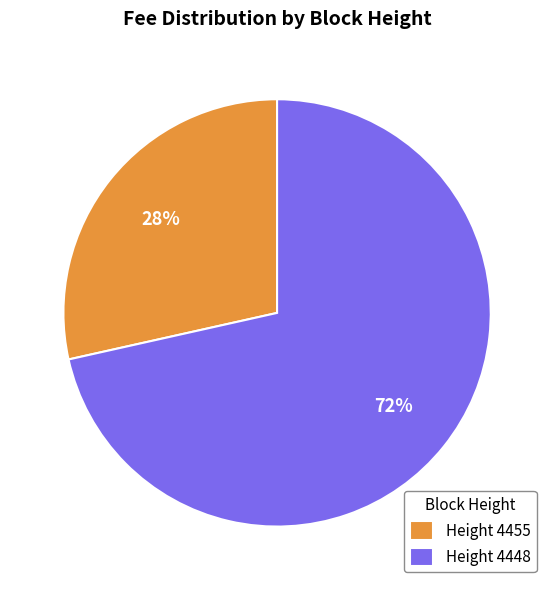

Which slice represents more than half of the pie?

Height 4448